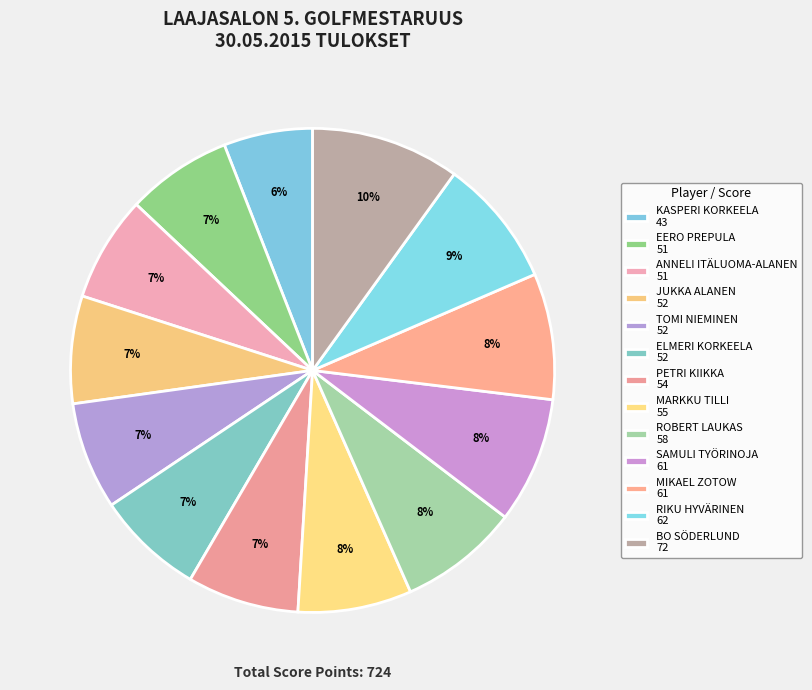

How many slices are in this pie chart?

13